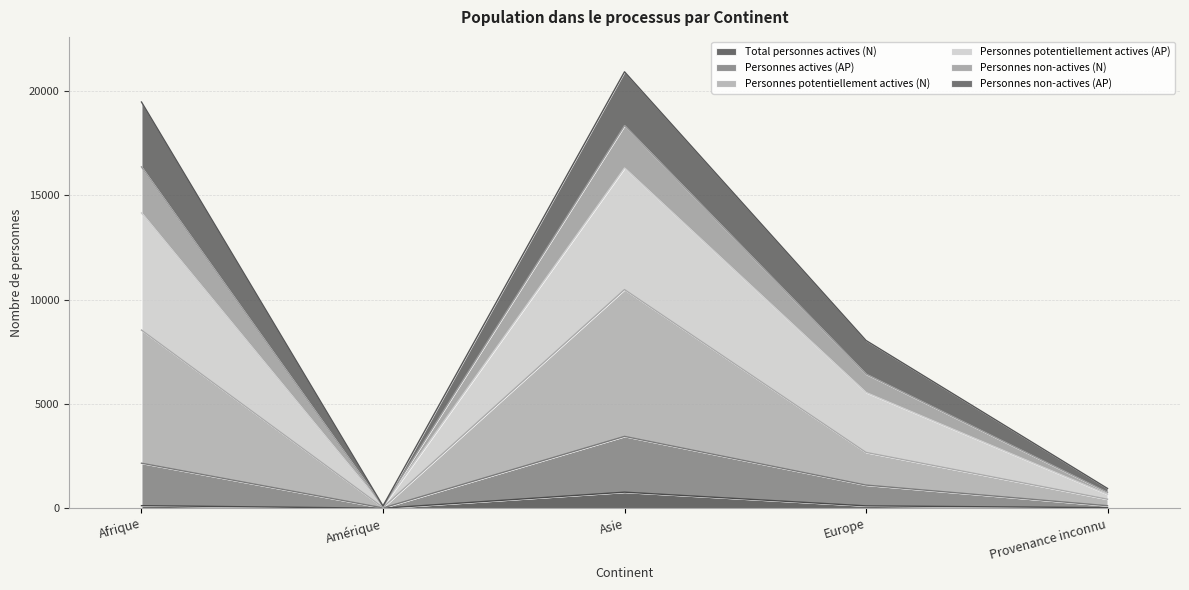

Which series has the largest total across all categories?

Personnes potentiellement actives (AP)